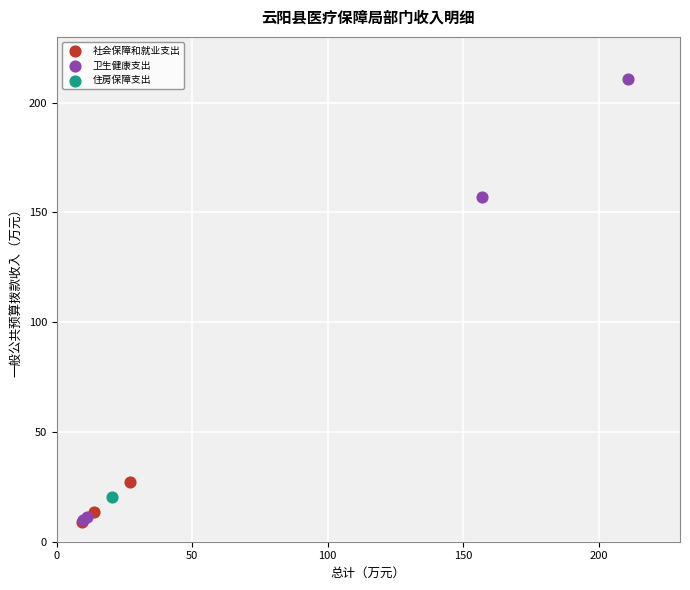

What are all the series names shown in the legend?

社会保障和就业支出, 卫生健康支出, 住房保障支出